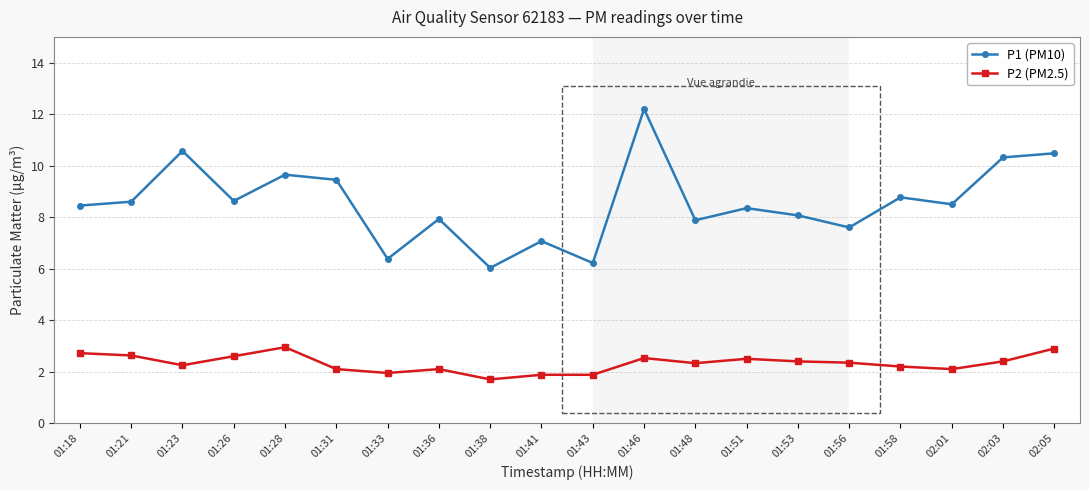

What position from the left is 01:36?

8